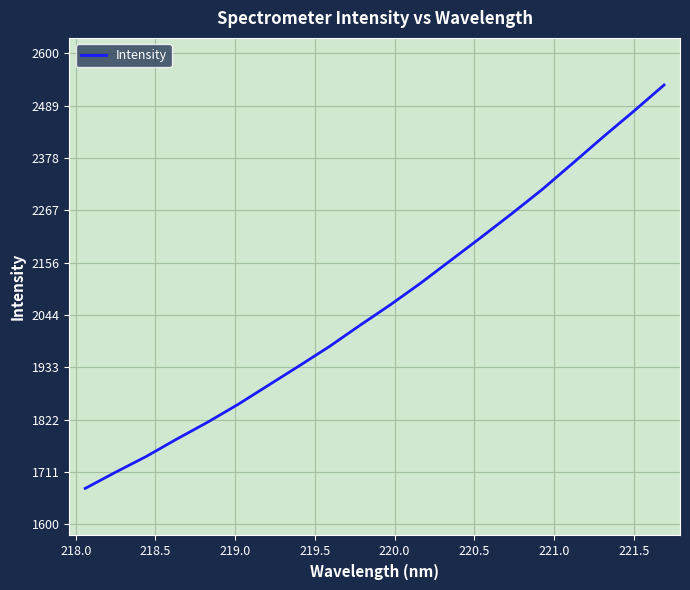

What is the difference between the maximum and minimum values?

856.5